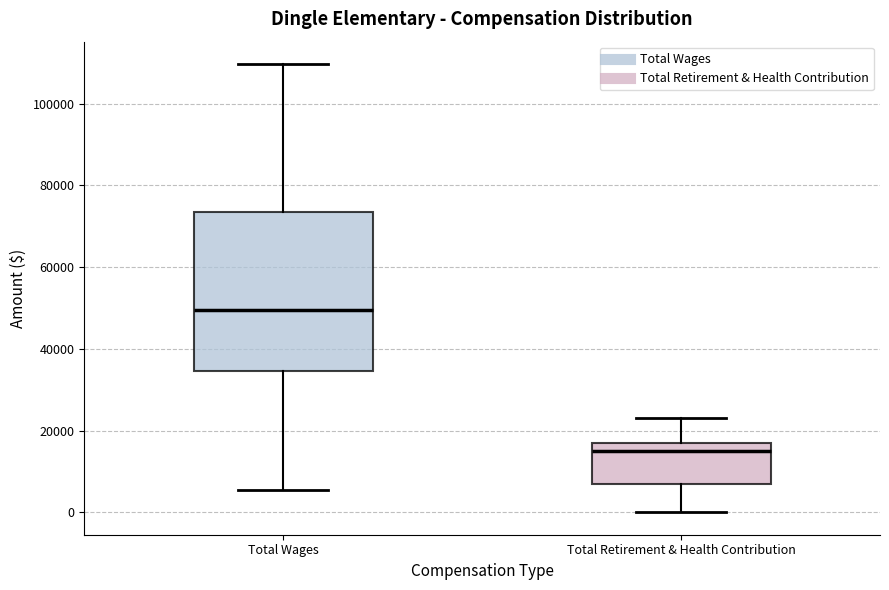

Where does the upper whisker of the box for Total Wages end on the y-axis? The values are not printed on the chart, so give them approximately, as read against the axis.

110000